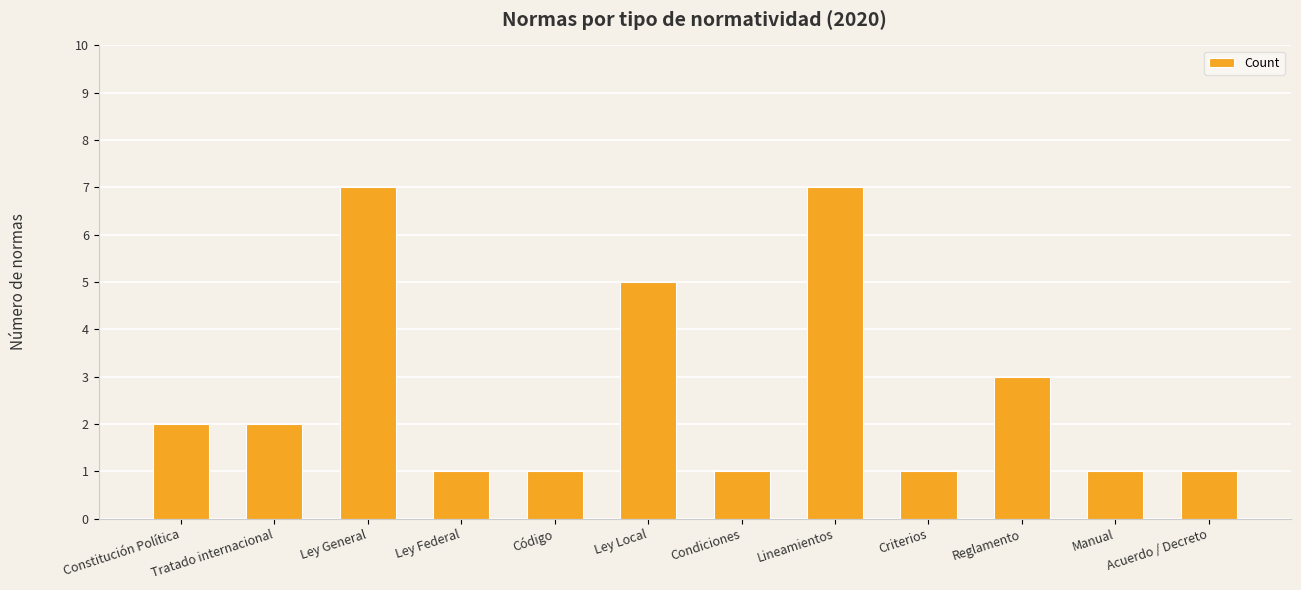

What is the smallest value displayed?

1